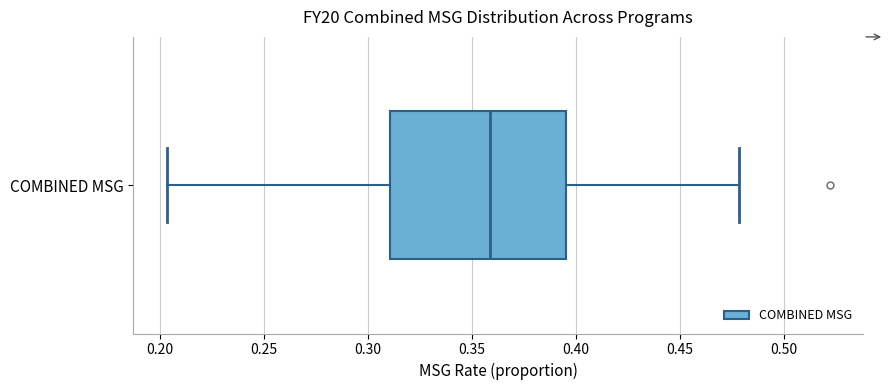

Read this box plot against the x-axis: the position of the median line, the range covered by the box, and the ends of both whiskers. The values are not printed on the chart, so give them approximately, as read against the axis.

median 0.360, box 0.310 to 0.395, whiskers 0.205 to 0.480